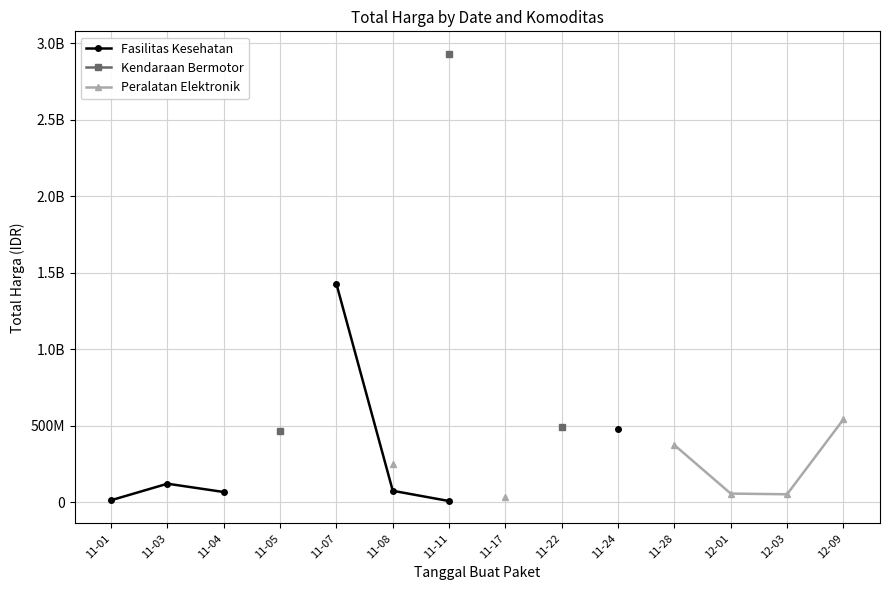

At which category does Fasilitas Kesehatan reach its first local peak?

11-03